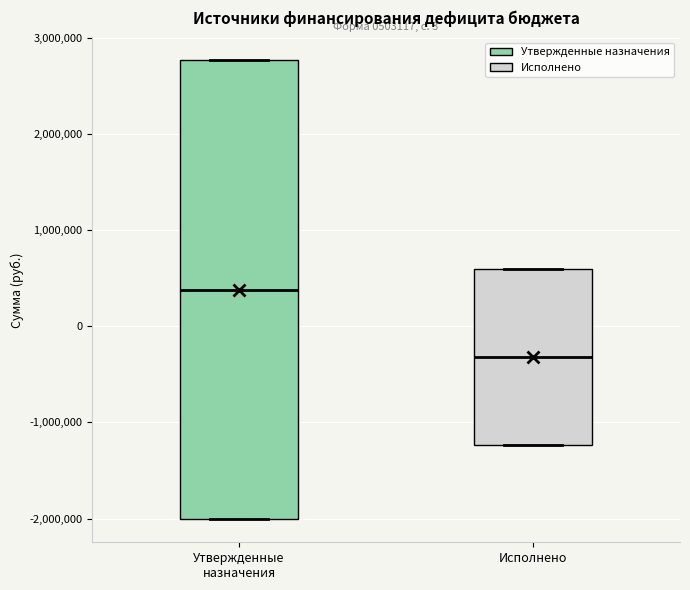

Comparing the boxes themselves (not the whiskers), which one is the tallest?

Утвержденные назначения